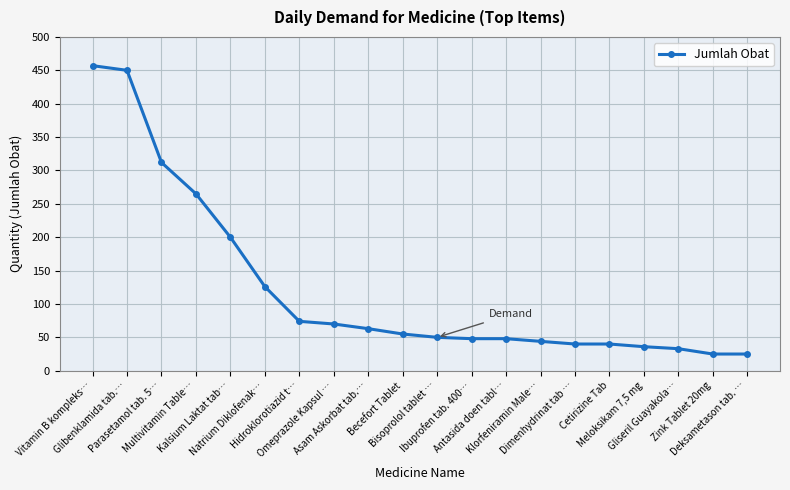

What is the smallest value displayed?

25